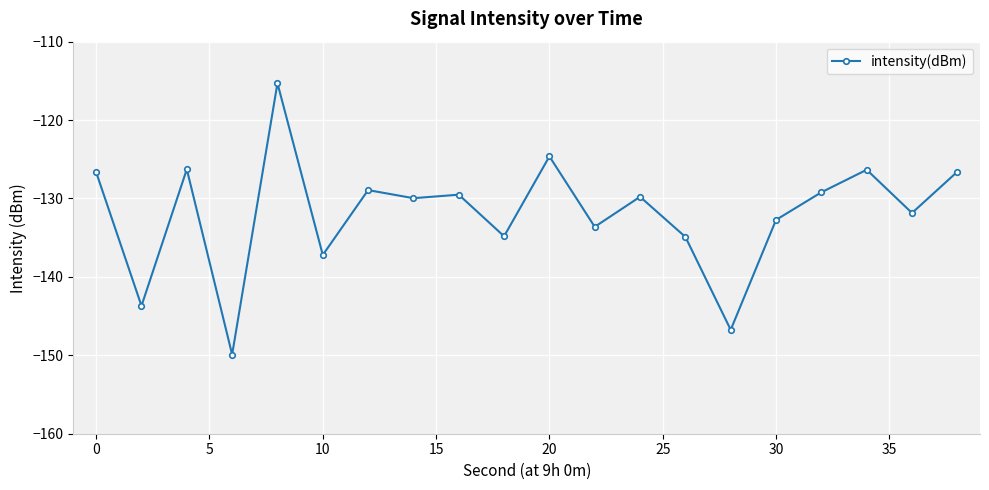

True or false: there are more than 0 points higher than both neighbors.

True